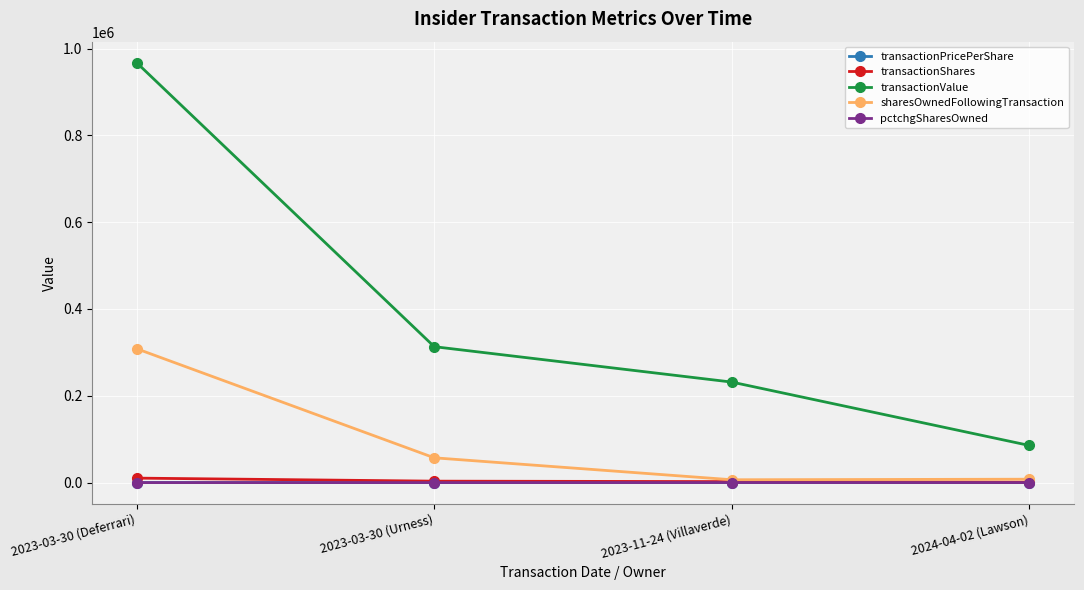

Which series has the largest total across all categories?

transactionValue